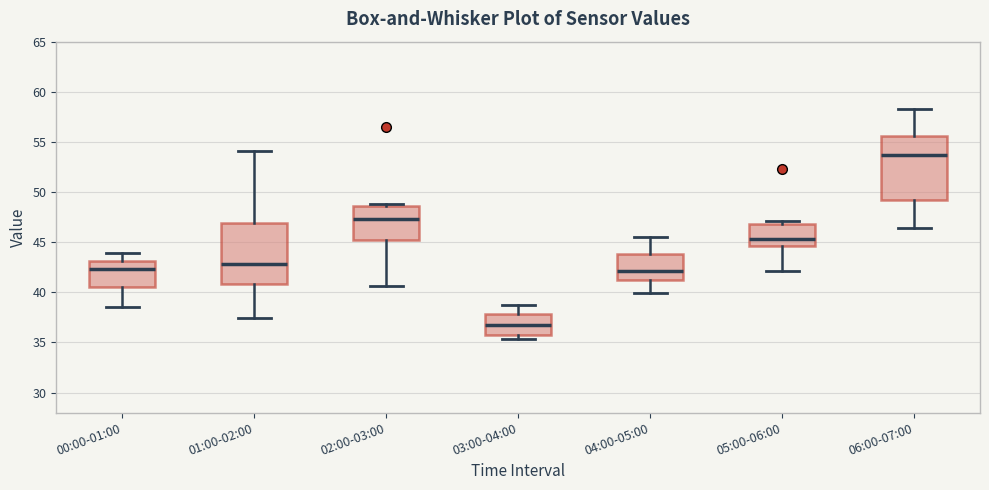

Where is the upper edge of the box for 05:00-06:00 on the y-axis? The values are not printed on the chart, so give them approximately, as read against the axis.

47.0